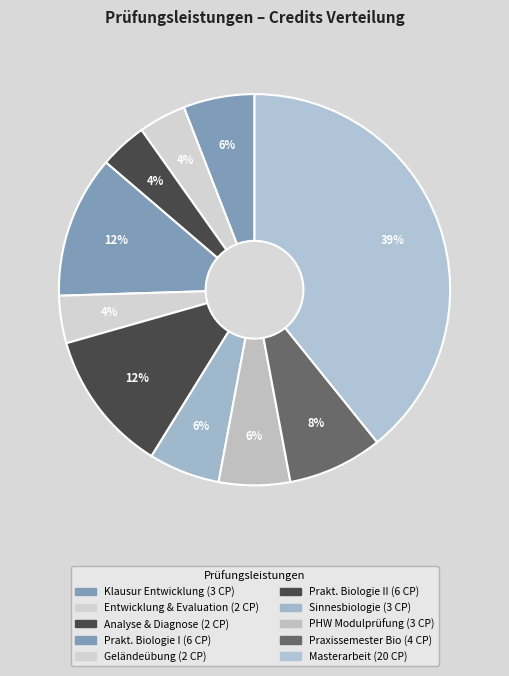

Which category has the biggest portion of the pie?

Masterarbeit